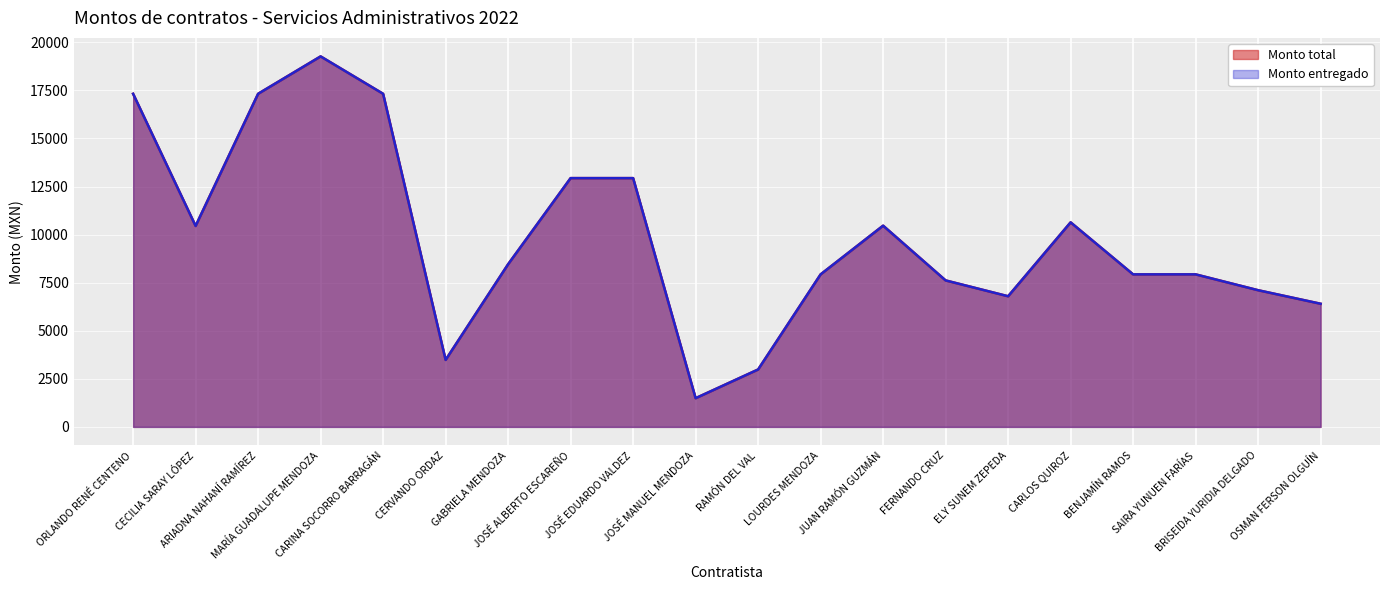

The Monto total series shows 6793.1 at ELY SUNEM ZEPEDA. True or false?

True